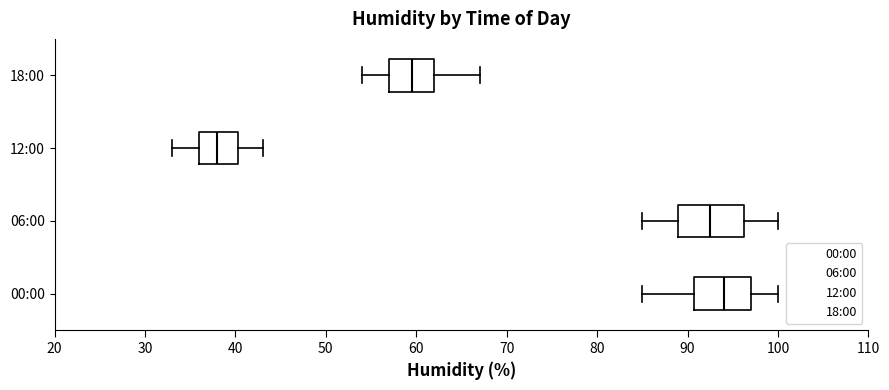

Reading bottom to top, read every box against the x-axis: the position of its median line, the range the box covers, and the ends of its whiskers. The values are not printed on the chart, so give them approximately, as read against the axis.

00:00: median 94, box 91 to 97, whiskers 85 to 100
06:00: median 93, box 89 to 96, whiskers 85 to 100
12:00: median 38, box 36 to 40, whiskers 33 to 43
18:00: median 60, box 57 to 62, whiskers 54 to 67